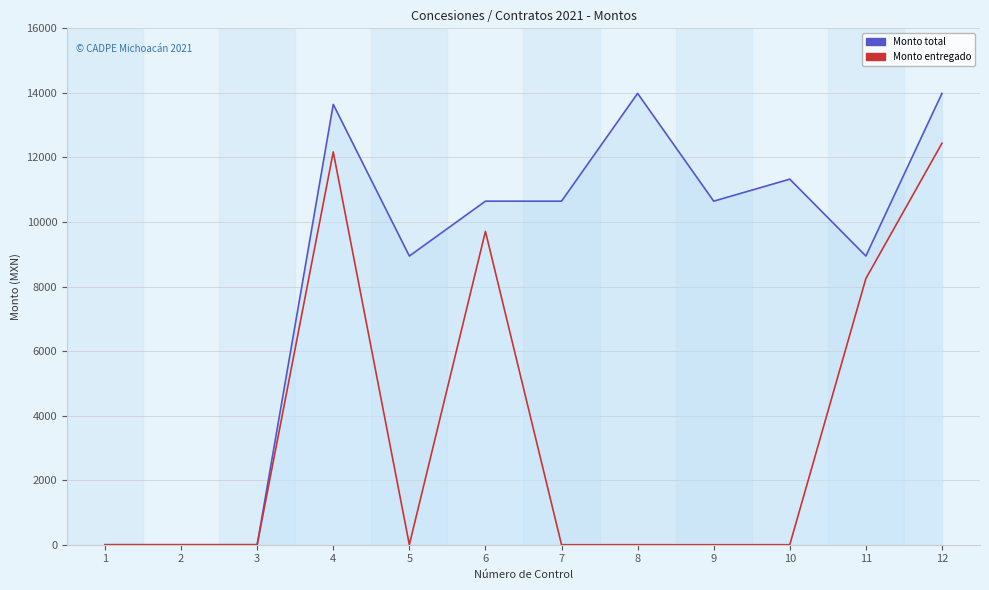

Reading left to right, transcribe all the data shown in this chart.

Monto total: 1=0.0	2=0.0	3=0.0	4=13643.7	5=8945.3	6=10644.8	7=10644.8	8=13984.7	9=10644.8	10=11326.8	11=8945.3	12=13984.7
Monto entregado: 1=0.0	2=0.0	3=0.0	4=12170.8	5=0.0	6=9708.0	7=0.0	8=0.0	9=0.0	10=0.0	11=8246.1	12=12438.9